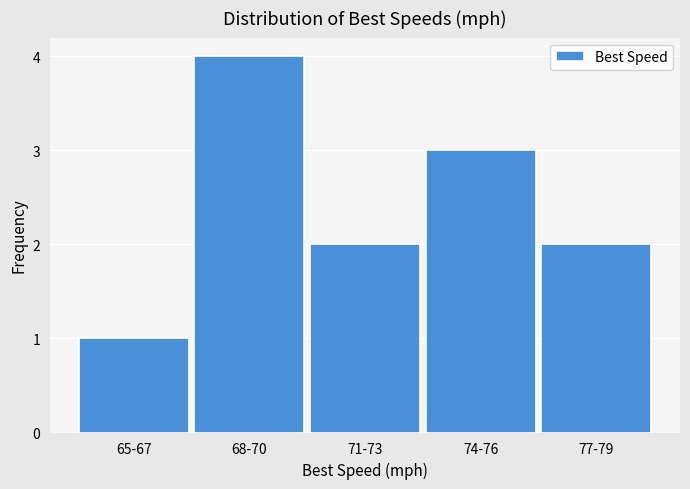

Reading right to left, list all the values displayed in this chart.

77-79=2	74-76=3	71-73=2	68-70=4	65-67=1